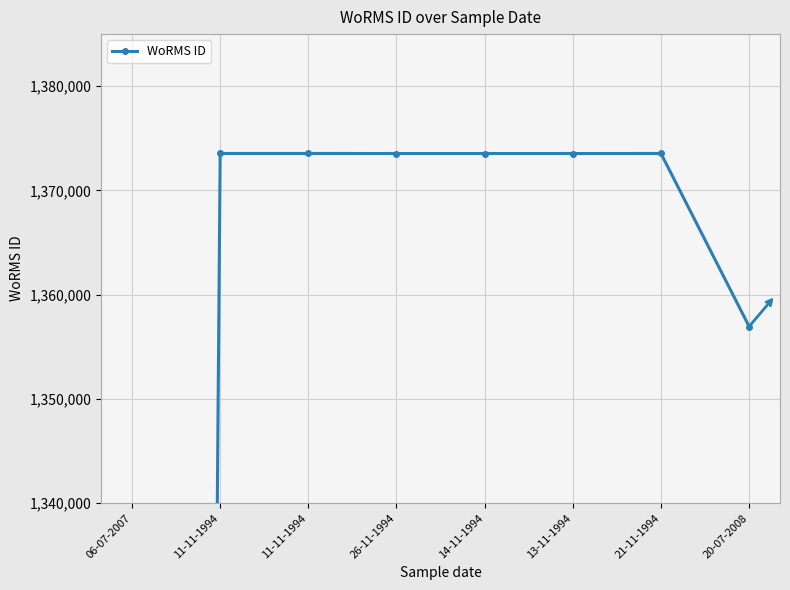

List the labels in order of value, smallest first.

06-07-2007, 20-07-2008, 26-11-1994, 14-11-1994, 13-11-1994, 11-11-1994, 11-11-1994, 21-11-1994